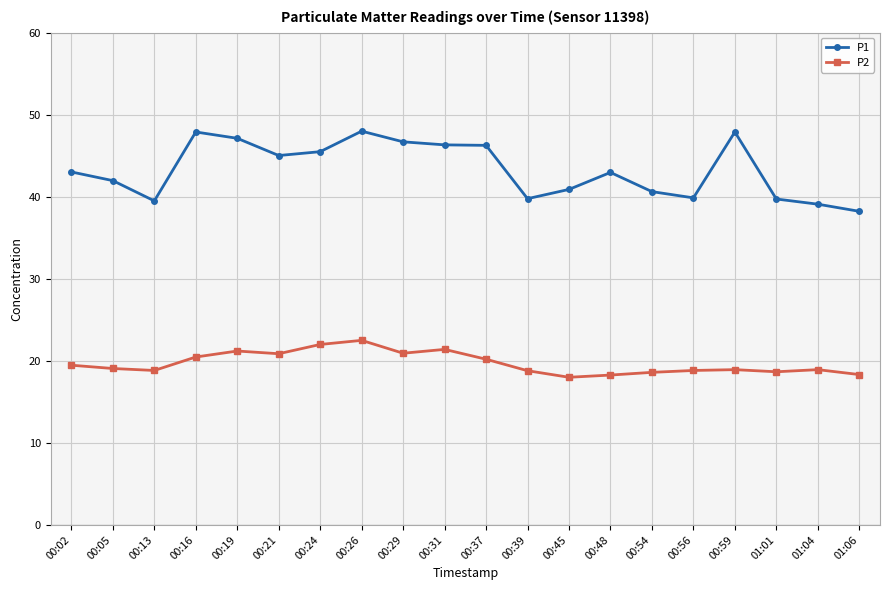

True or false: P1 and P2 intersect in this chart.

False